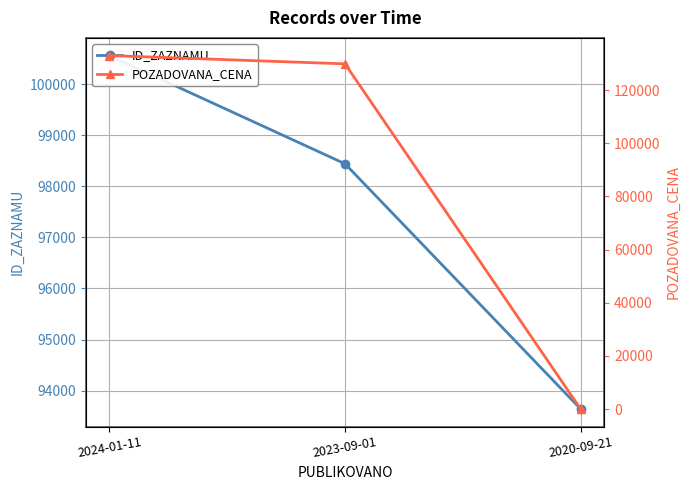

What are all the series names shown in the legend?

ID_ZAZNAMU, POZADOVANA_CENA